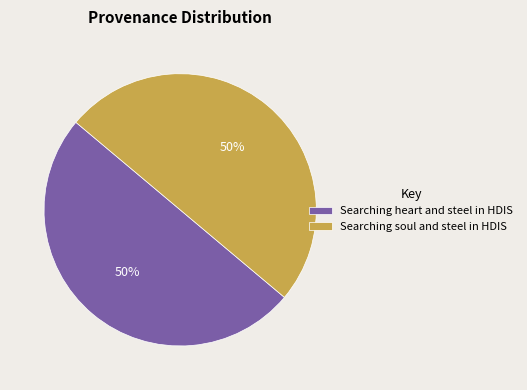

What percentage is the Searching heart and steel in HDIS slice, to the nearest percent?

50%